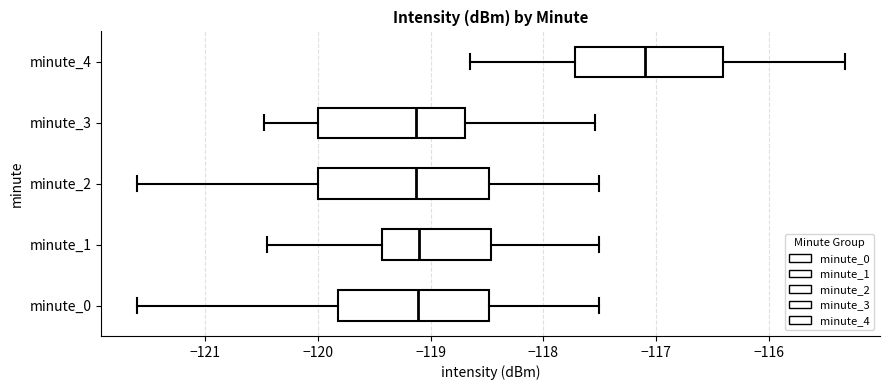

Where is the right edge of the box for minute_4 on the x-axis? The values are not printed on the chart, so give them approximately, as read against the axis.

-116.4